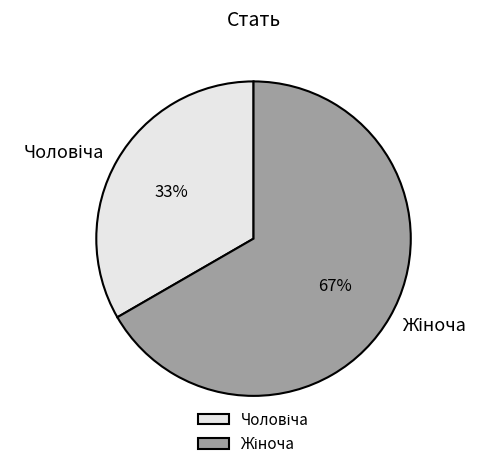

To the nearest percent, what is the average slice percentage?

50%